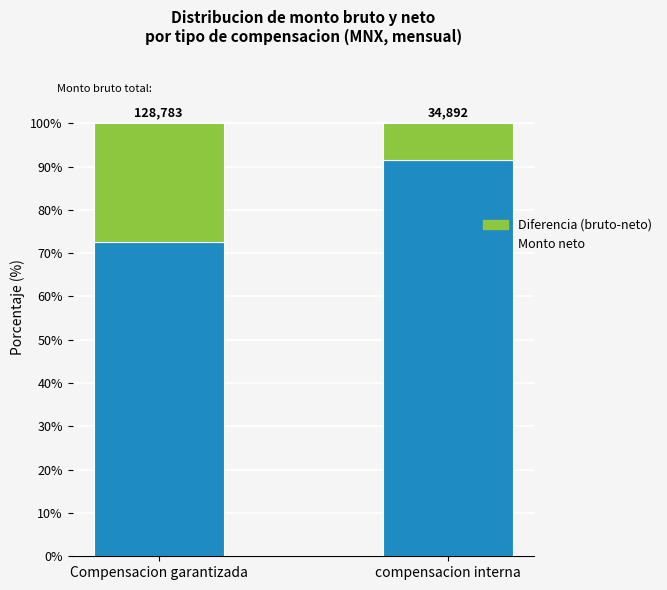

What is the difference between the maximum and minimum values in the Diferencia (bruto-neto) series?

19.0